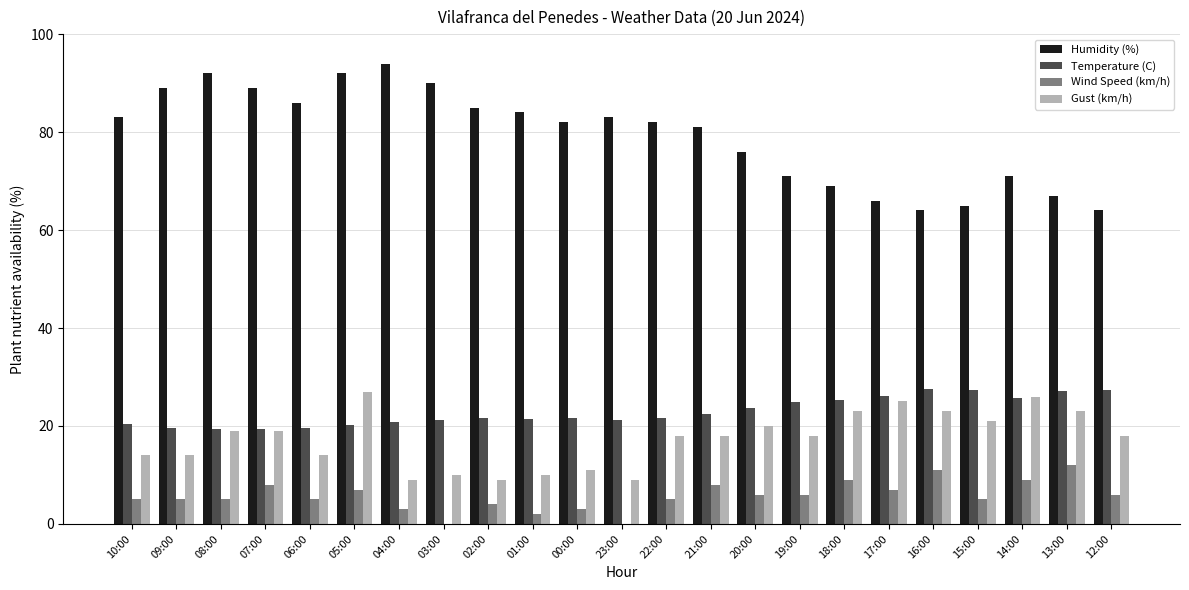

What is the spread (max minus min) of values at 22:00?

77.0